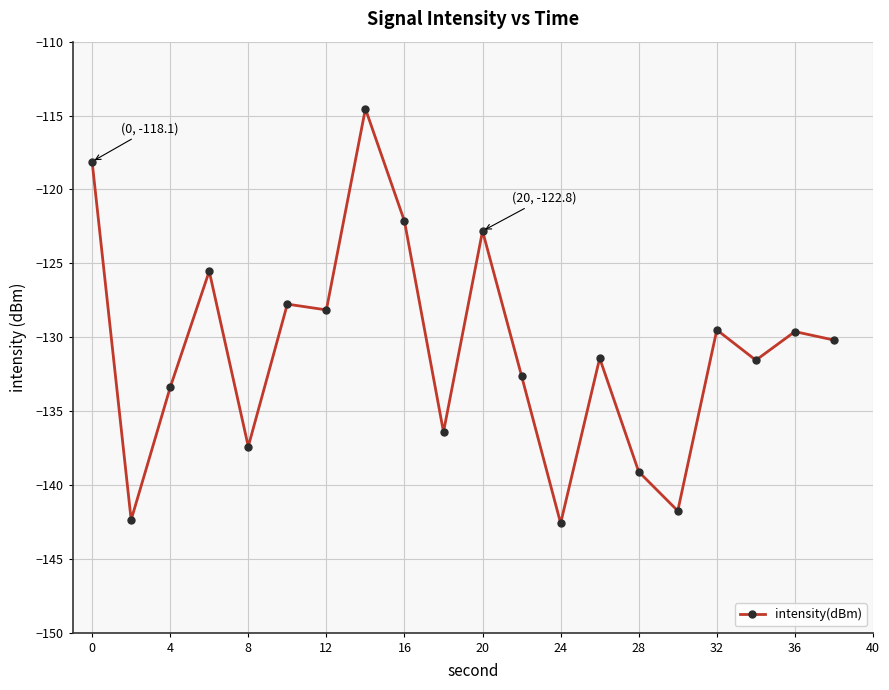

True or false: there are more than 0 points higher than both neighbors.

True